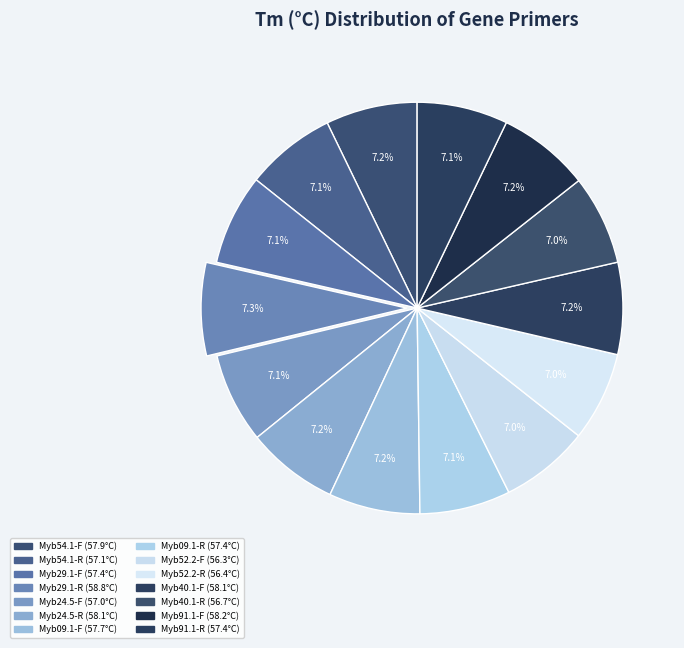

Rank the categories by value from lowest to highest.

Myb52.2-F, Myb52.2-R, Myb40.1-R, Myb24.5-F, Myb54.1-R, Myb29.1-F, Myb09.1-R, Myb91.1-R, Myb09.1-F, Myb54.1-F, Myb24.5-R, Myb40.1-F, Myb91.1-F, Myb29.1-R